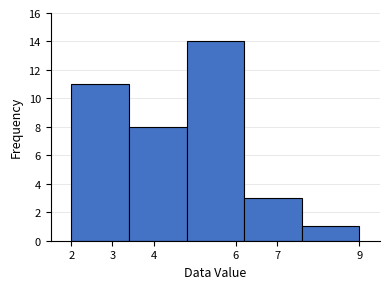

Over which range of the x-axis is the bar tallest?

4.8 to 6.2